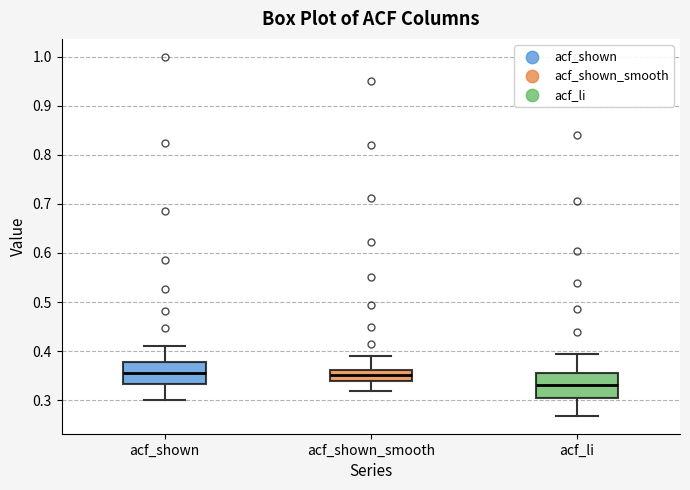

Where is the upper edge of the box for acf_shown on the y-axis? The values are not printed on the chart, so give them approximately, as read against the axis.

0.38